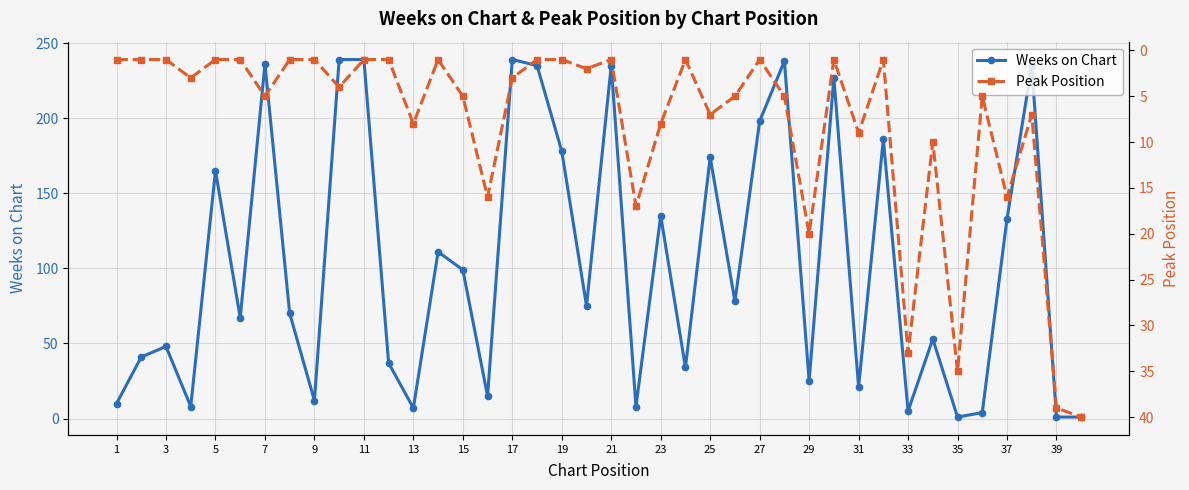

What is the maximum value shown in the chart?

239